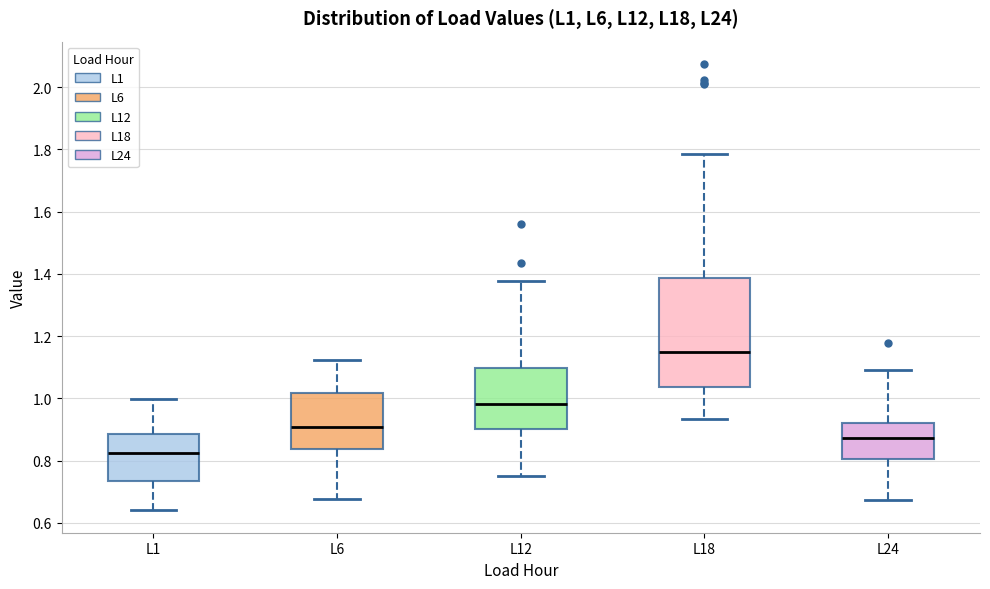

Reading left to right, read every box against the y-axis: the position of its median line, the range the box covers, and the ends of its whiskers. The values are not printed on the chart, so give them approximately, as read against the axis.

L1: median 0.82, box 0.74 to 0.88, whiskers 0.64 to 1.00
L6: median 0.90, box 0.84 to 1.02, whiskers 0.68 to 1.12
L12: median 0.98, box 0.90 to 1.10, whiskers 0.76 to 1.38
L18: median 1.14, box 1.04 to 1.38, whiskers 0.94 to 1.78
L24: median 0.88, box 0.80 to 0.92, whiskers 0.68 to 1.08